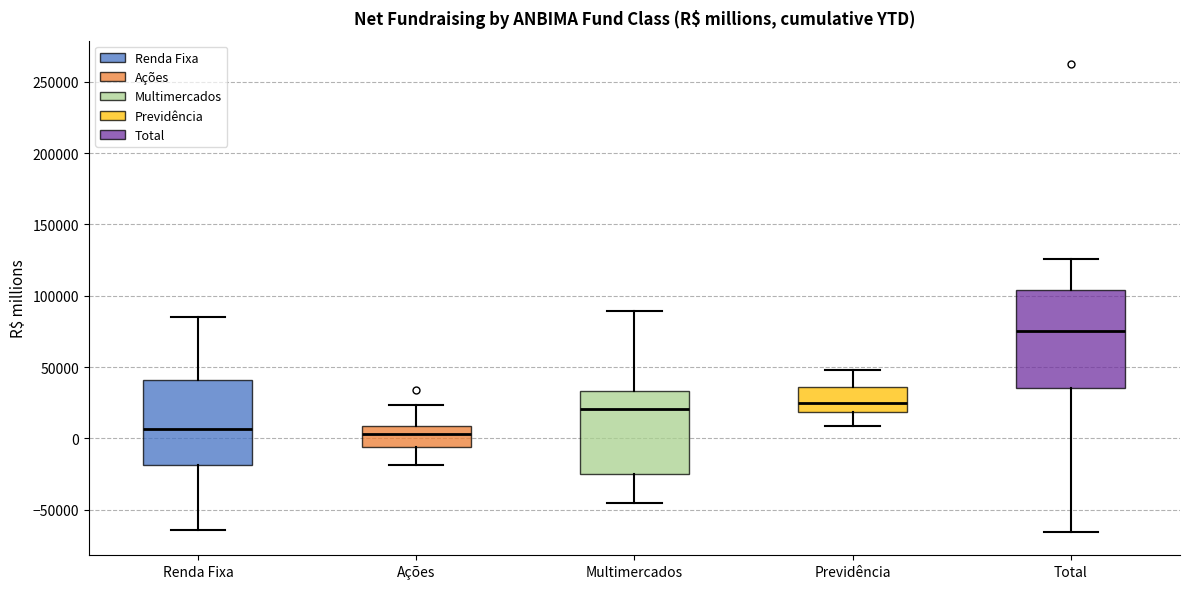

Comparing the boxes themselves (not the whiskers), which one is the tallest?

Total